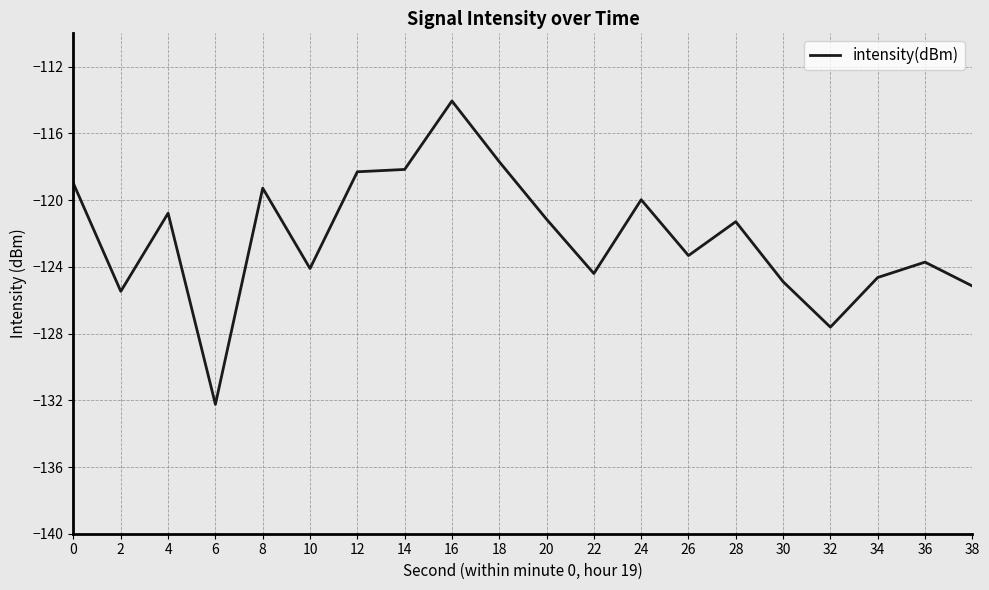

How many lines are shown in the chart?

1